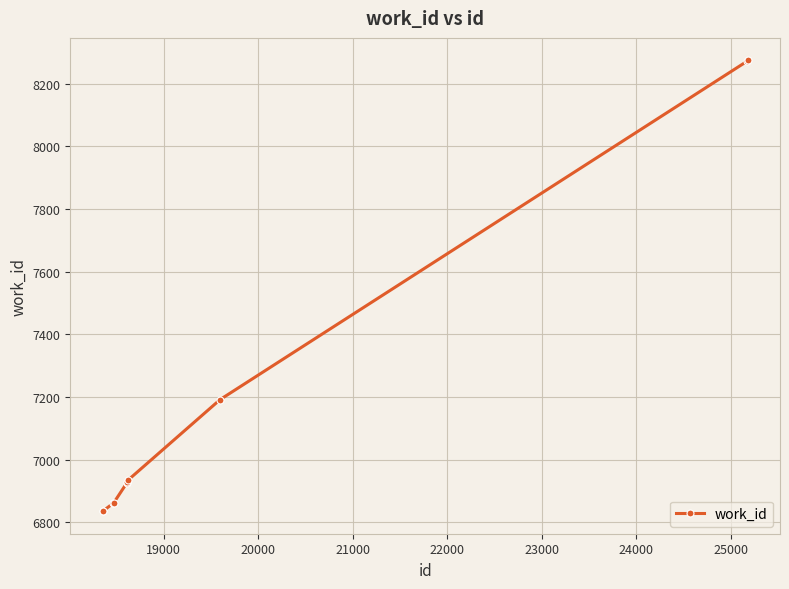

What is the average value?

7192